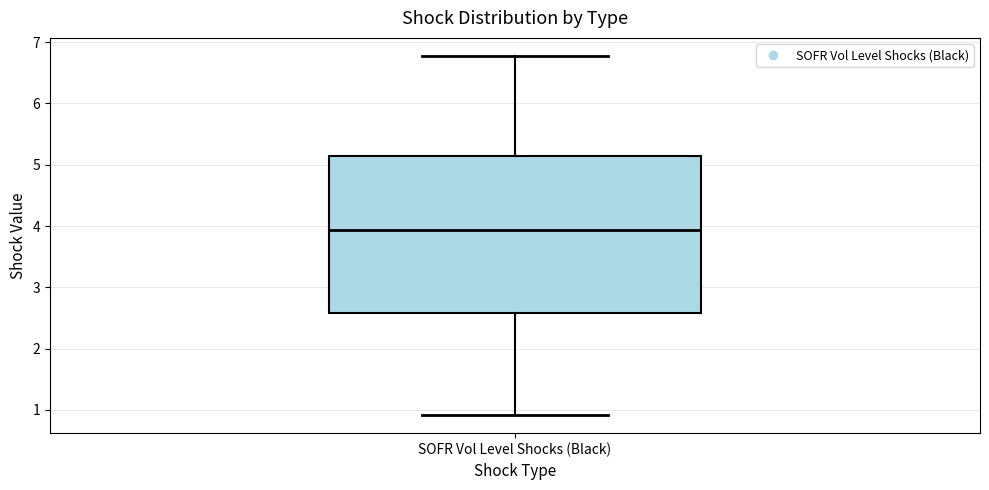

Where does the median line of the box for SOFR Vol Level Shocks (Black) sit on the y-axis? The values are not printed on the chart, so give them approximately, as read against the axis.

3.9